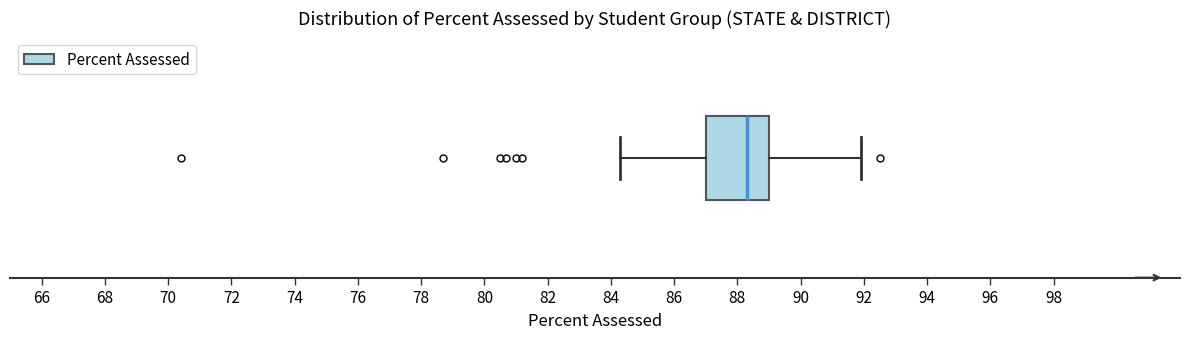

Where does the median line of the box sit on the x-axis? The values are not printed on the chart, so give them approximately, as read against the axis.

88.4